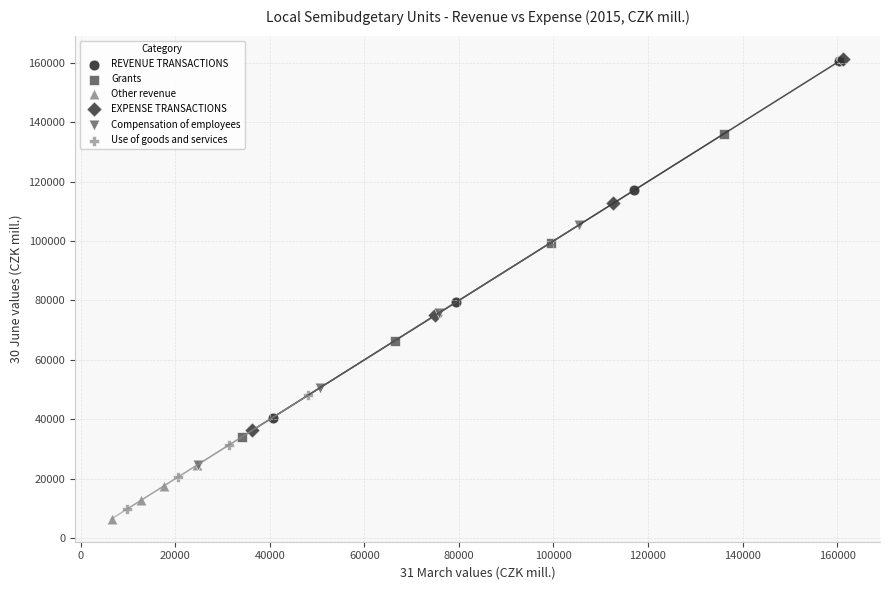

Which series has the largest Y range (max minus min)?

EXPENSE TRANSACTIONS